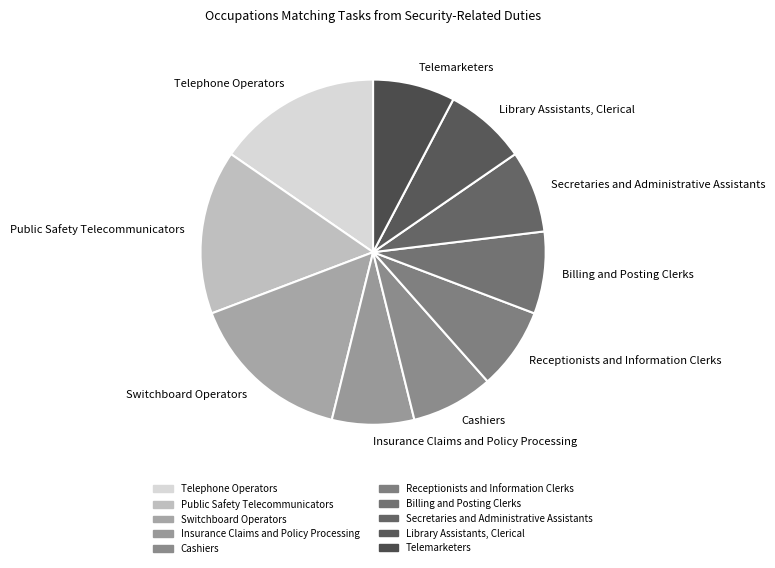

Is the sum of Receptionists and Information Clerks and Library Assistants, Clerical greater than half?

No